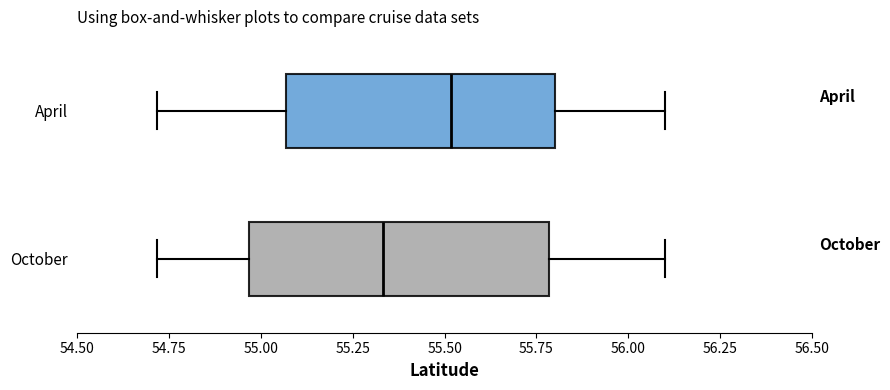

Which box's median line is the furthest to the right?

April